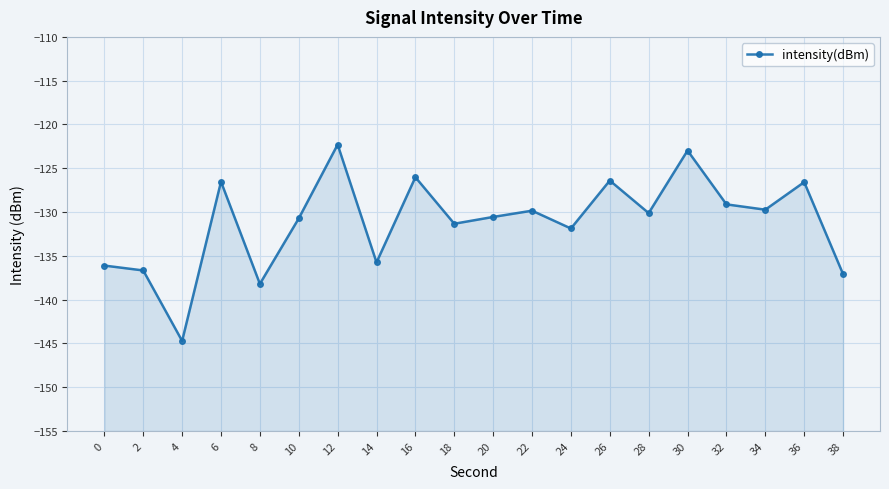

Reading right to left, extract all data points from this chart.

38=-137.1	36=-126.6	34=-129.7	32=-129.1	30=-123.0	28=-130.1	26=-126.4	24=-131.9	22=-129.8	20=-130.6	18=-131.3	16=-126.0	14=-135.7	12=-122.3	10=-130.7	8=-138.2	6=-126.5	4=-144.7	2=-136.7	0=-136.1